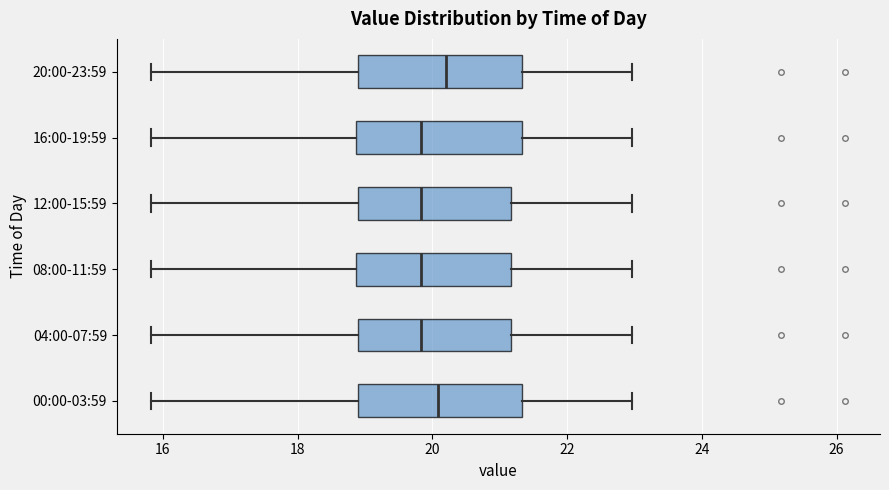

Where does the median line of the box for 04:00-07:59 sit on the x-axis? The values are not printed on the chart, so give them approximately, as read against the axis.

19.8